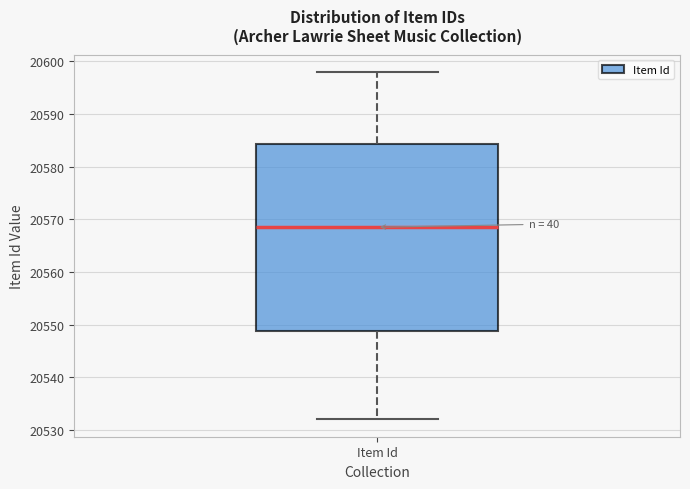

Read this box plot against the y-axis: the position of the median line, the range covered by the box, and the ends of both whiskers. The values are not printed on the chart, so give them approximately, as read against the axis.

median 20569, box 20549 to 20584, whiskers 20532 to 20598